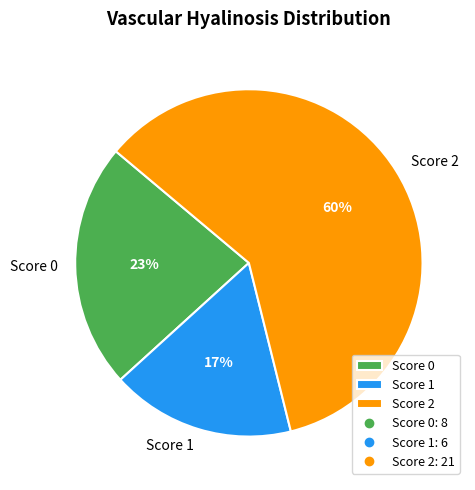

The Score 2 slice represents 73% of the pie. True or false?

False